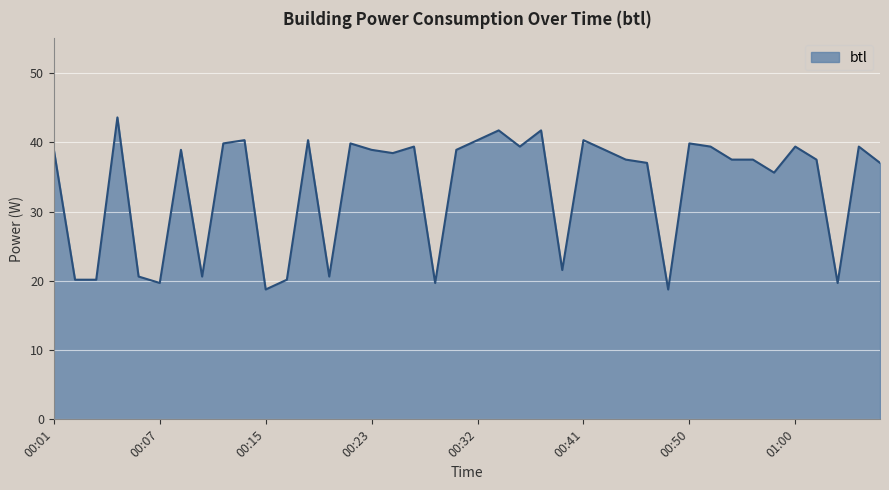

What is the greatest value displayed?

43.6